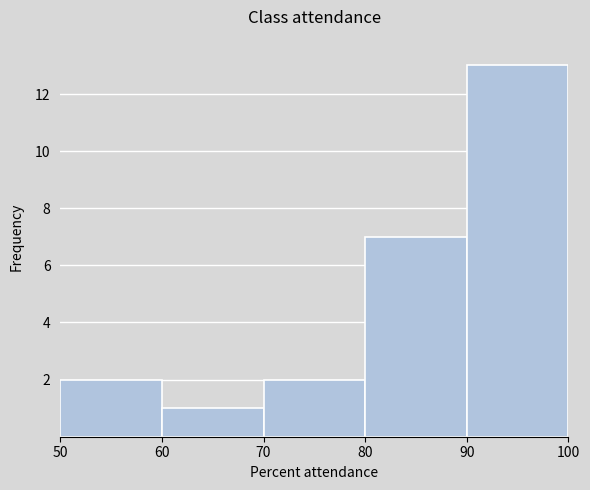

Which range on the x-axis has the tallest bar?

90 to 100